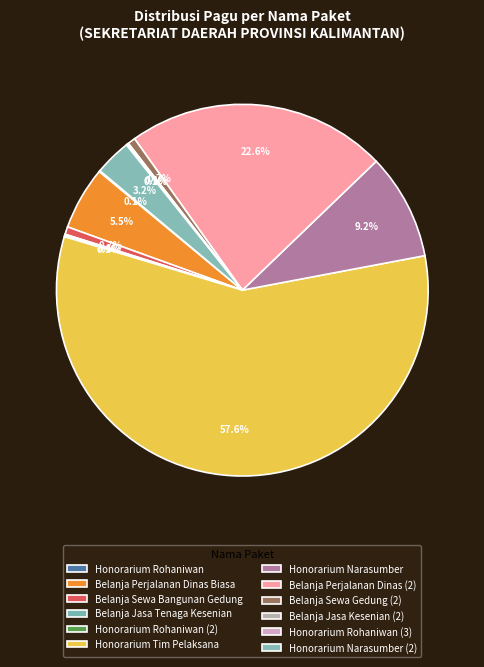

How many segments does this pie chart have?

12